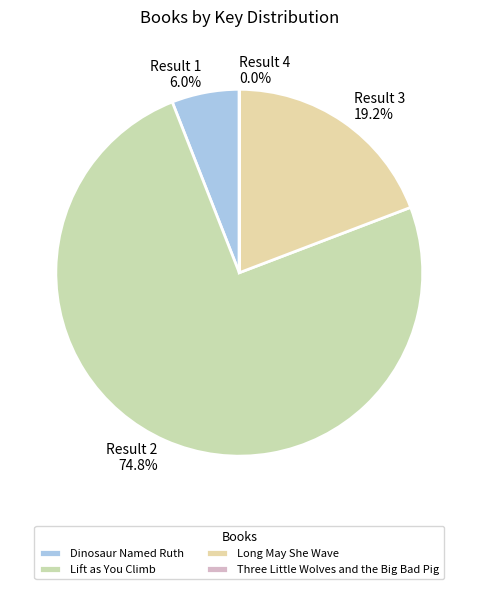

To the nearest percent, what portion does Long May She Wave represent?

19%